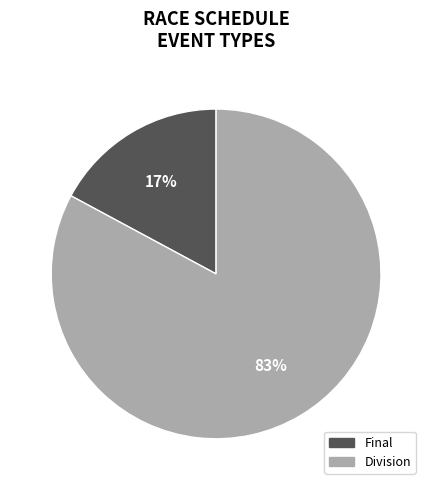

To the nearest percent, what is the difference between the largest and smallest slice percentages?

66%